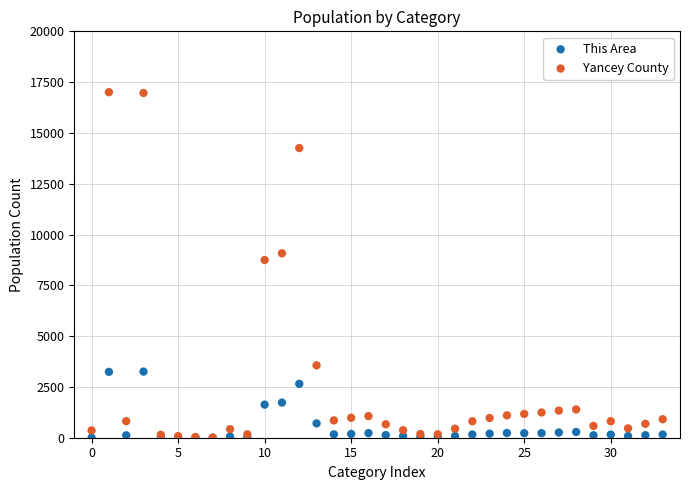

Which series has the widest spread of Y values?

Yancey County